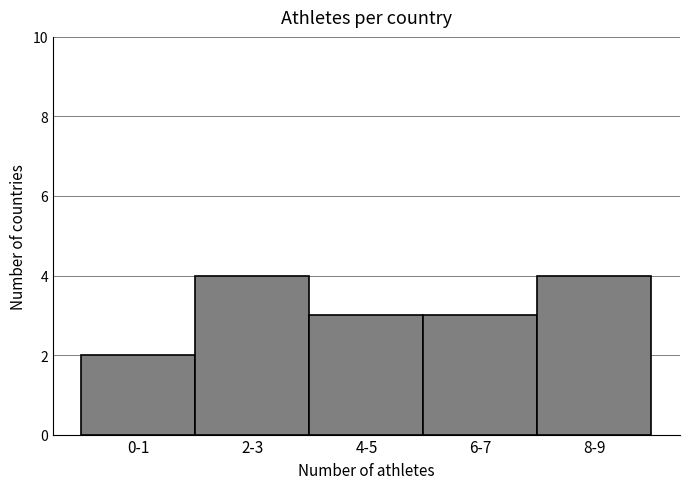

Reading left to right, what are all the values shown in this chart?

2	4	3	3	4